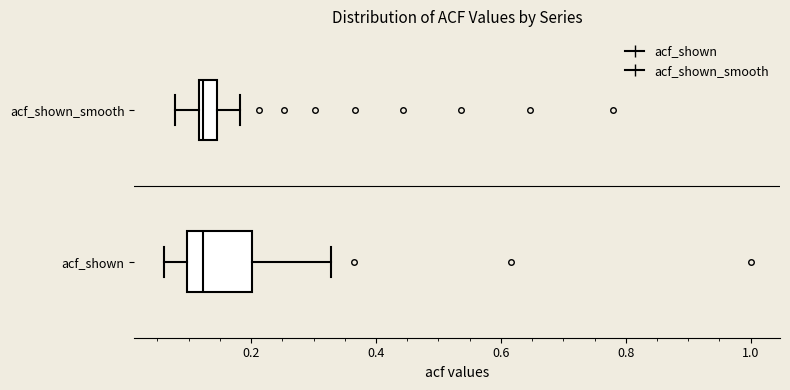

Which box is the widest, from its left edge to its right edge?

acf_shown